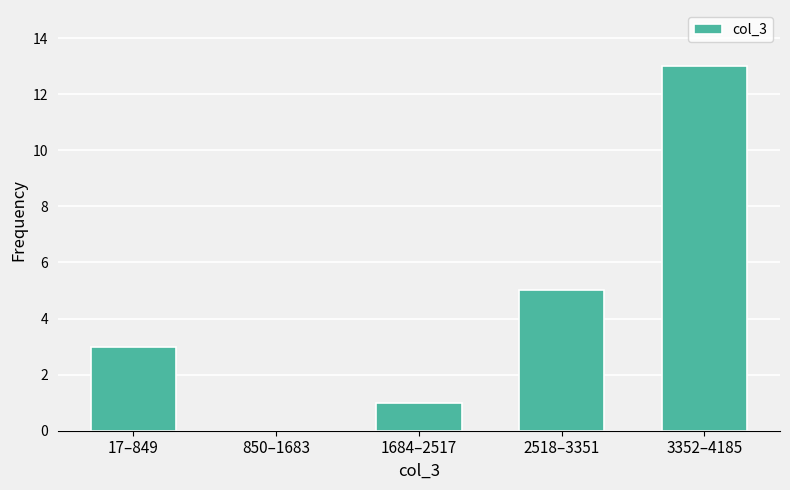

Reading left to right, what are all the values shown in this chart?

17–849=3	850–1683=0	1684–2517=1	2518–3351=5	3352–4185=13